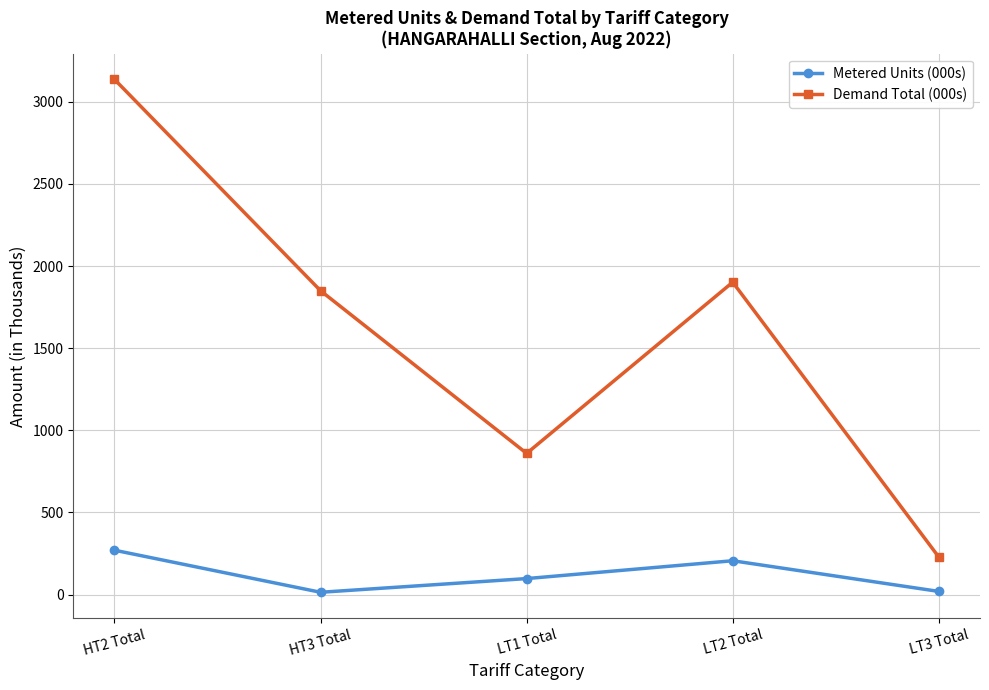

True or false: Metered Units (000s) has more than 0 points higher than both neighbors.

True